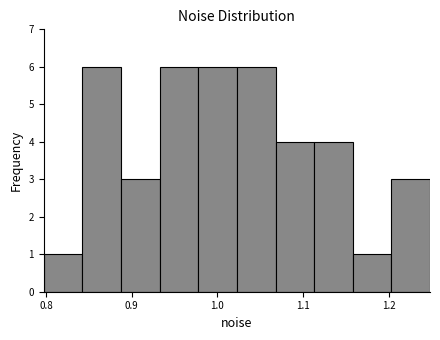

Reading left to right, transcribe this chart: for each bar, give the range it covers on the x-axis and its height. Neither the bar edges nor the heights are printed on the chart, so give them approximately, as read against the axes.

0.80 to 0.84: 1
0.84 to 0.89: 6
0.89 to 0.93: 3
0.93 to 0.98: 6
0.98 to 1.02: 6
1.02 to 1.07: 6
1.07 to 1.11: 4
1.11 to 1.16: 4
1.16 to 1.20: 1
1.20 to 1.25: 3